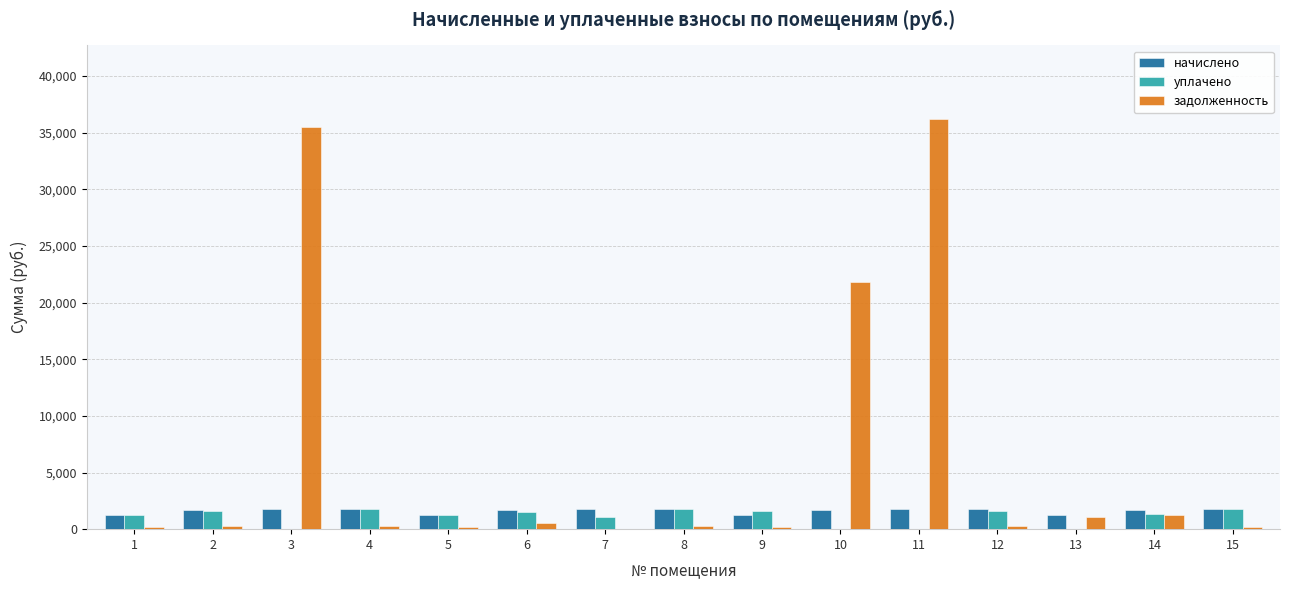

Is it true that уплачено equals 1216.8 at 5?

True